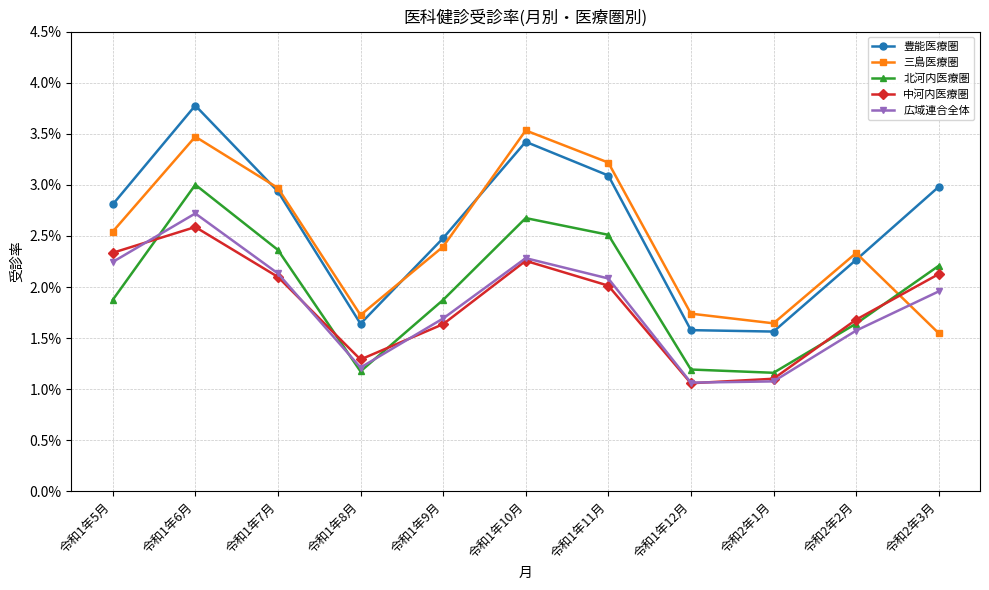

True or false: 三島医療圏 has more than 0 interior local peaks.

True